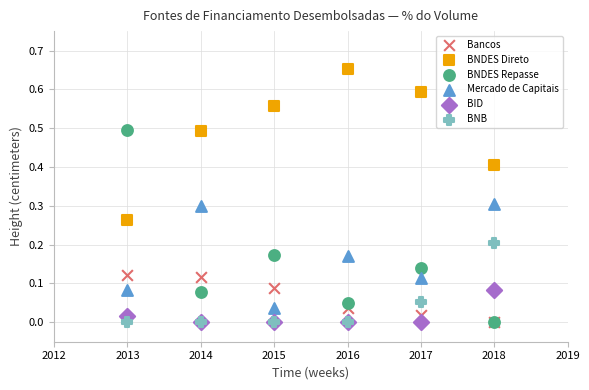

Which series has the widest spread of Y values?

BNDES Repasse